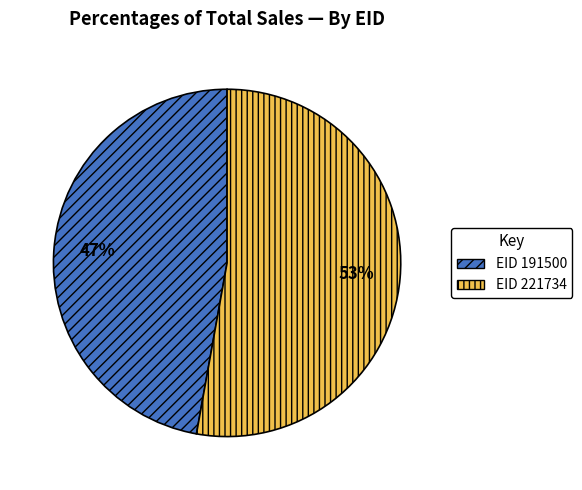

Is there any slice that represents more than half of the pie?

Yes